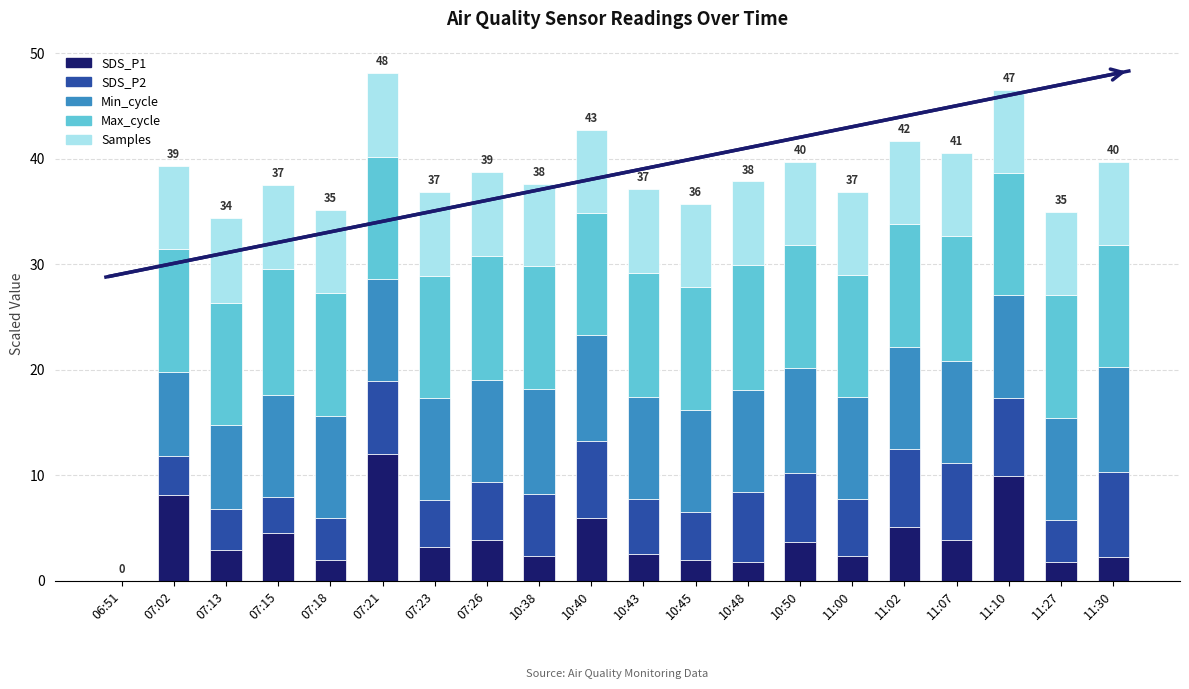

At which label does SDS_P1 reach its peak?

07:21